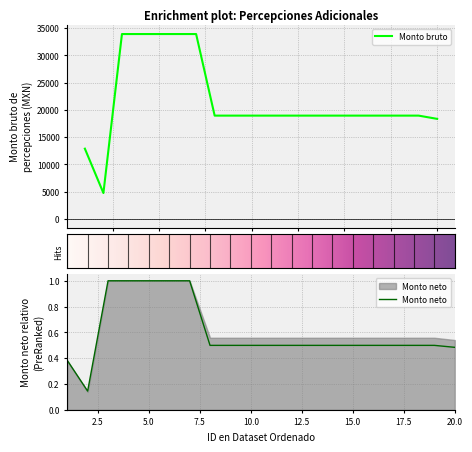

What is the sum of all Monto bruto values?

432803.2